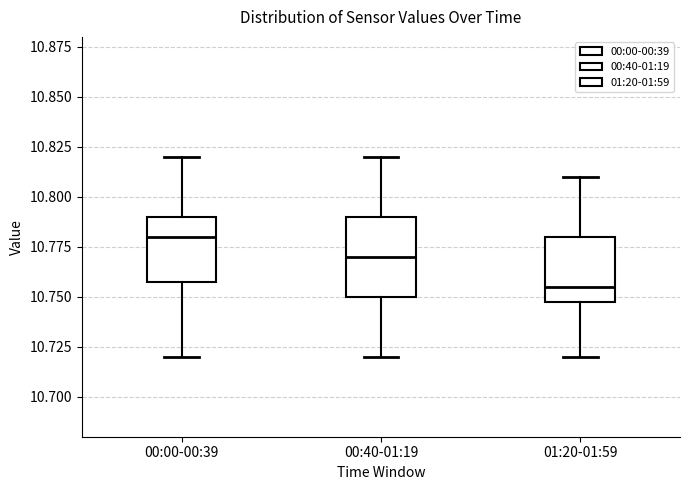

Which box has the highest median line?

00:00-00:39